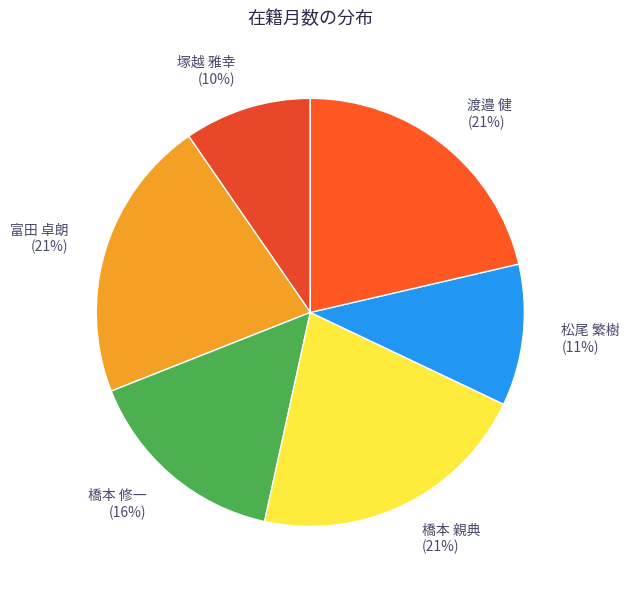

Which category has the smallest portion of the pie?

塚越 雅幸